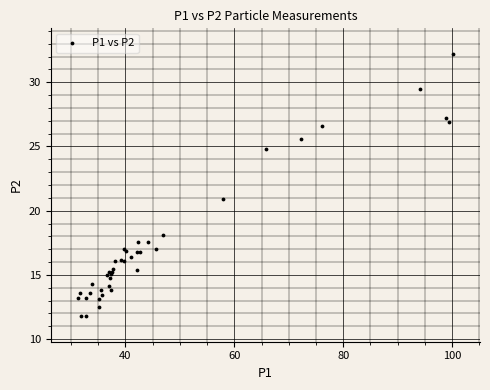

What Y value in the scatter plot is closest to 22?

20.9